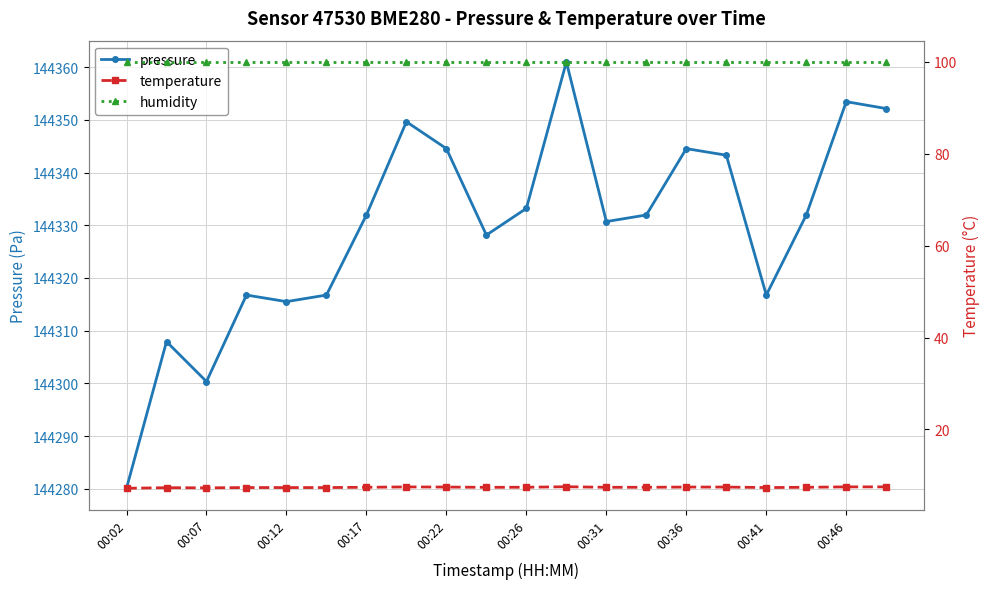

True or false: pressure and humidity intersect in this chart.

False